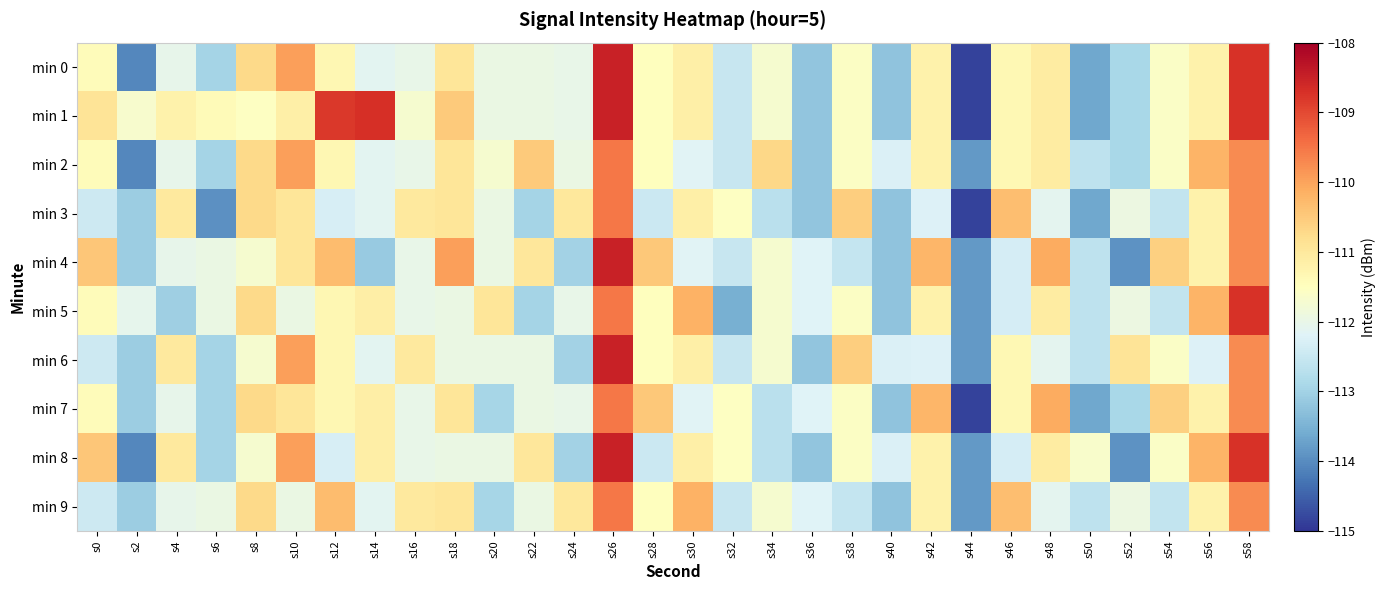

What is the total value across all series at s42?

-1112.2